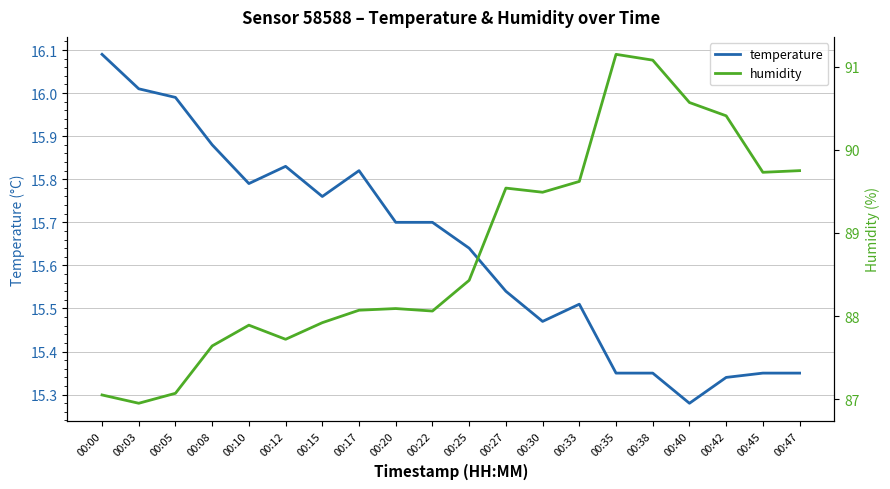

Reading left to right, list all the values displayed in this chart.

temperature: 16.1	16.0	16.0	15.9	15.8	15.8	15.8	15.8	15.7	15.7	15.6	15.5	15.5	15.5	15.3	15.3	15.3	15.3	15.3	15.3
humidity: 87.0	87.0	87.1	87.6	87.9	87.7	87.9	88.1	88.1	88.1	88.4	89.5	89.5	89.6	91.2	91.1	90.6	90.4	89.7	89.8